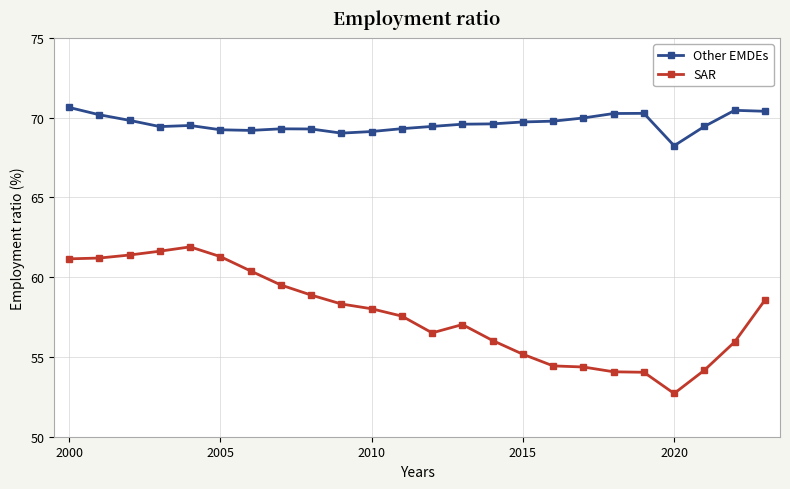

What is the value of the Other EMDEs point at the 22nd from the left?

69.5